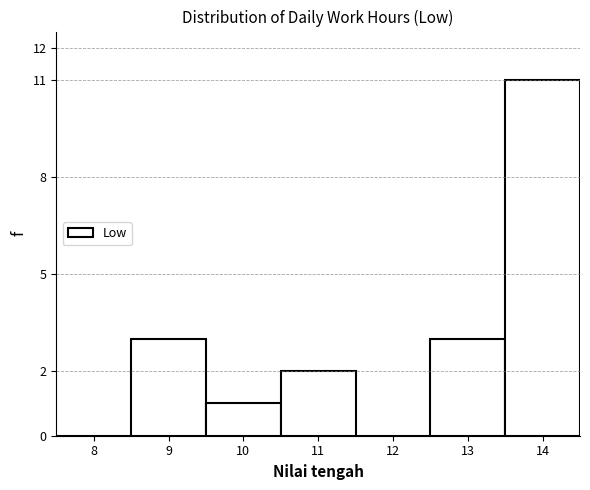

Reading left to right, transcribe all the data shown in this chart.

8=0	9=3	10=1	11=2	12=0	13=3	14=11